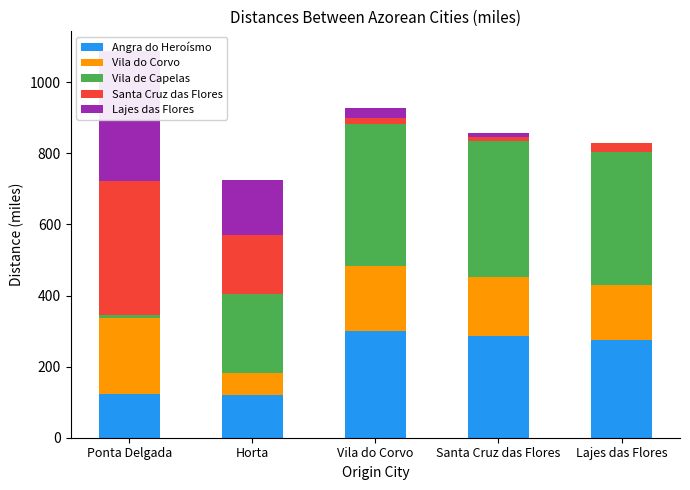

What is the difference between the highest and lowest values at Santa Cruz das Flores?

374